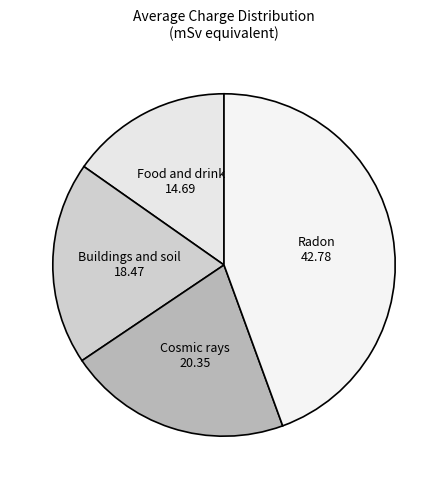

What is the smallest slice in the pie chart?

Food and drink